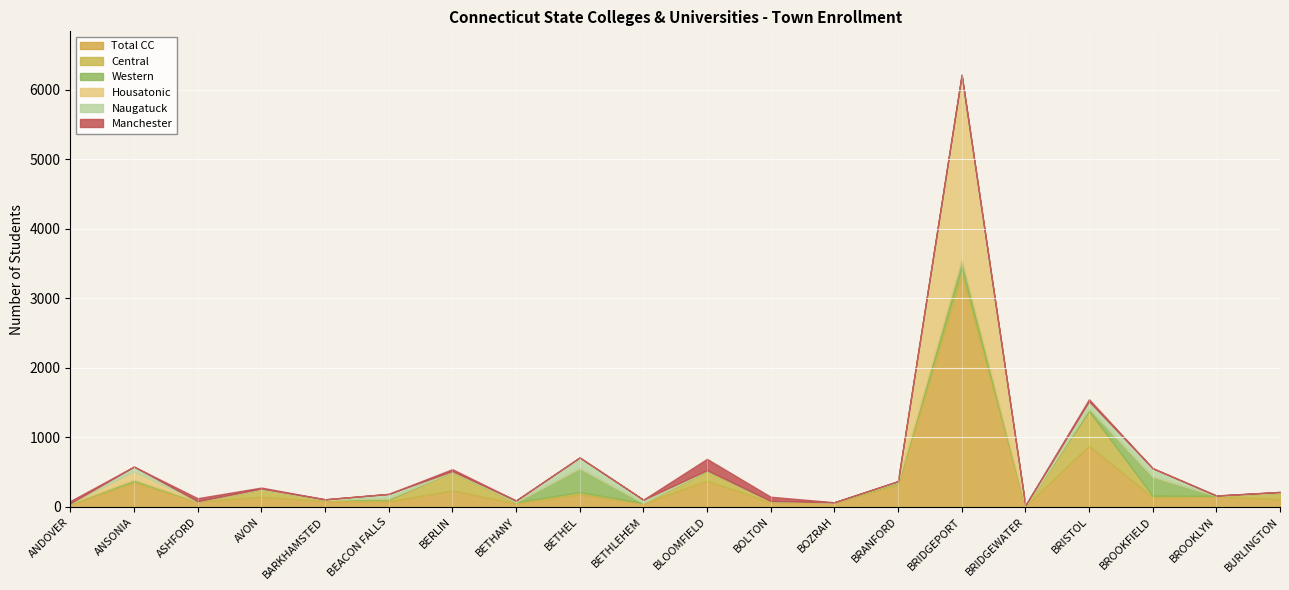

The Western series shows 40 at BRISTOL. True or false?

True